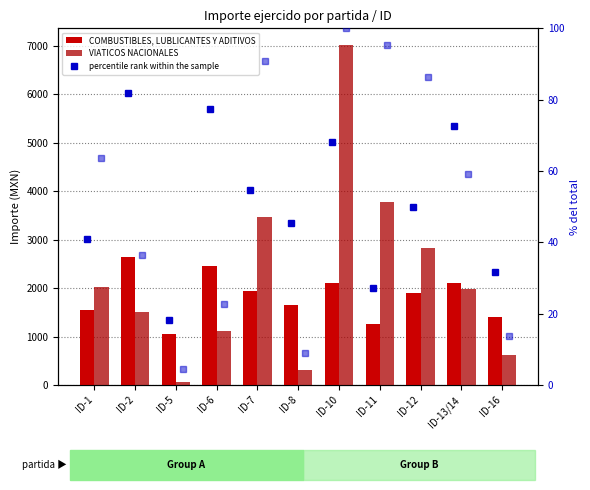

Between ID-6 and ID-13/14, which is larger?

ID-6